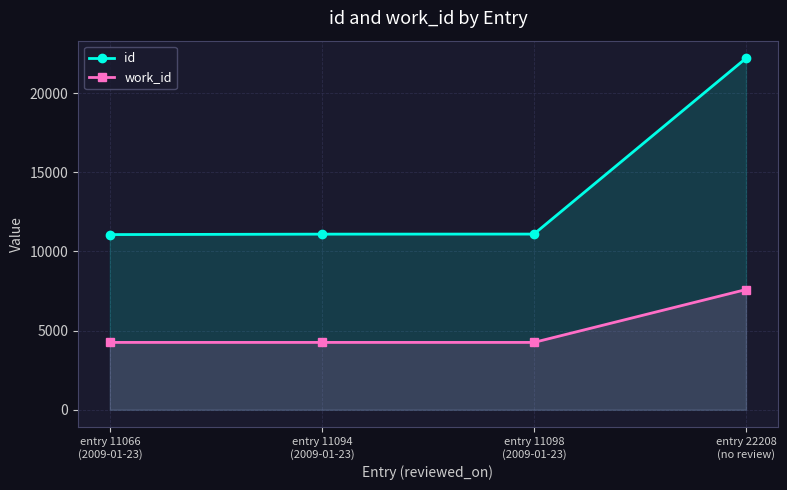

What is the sum of all work_id values?

20352